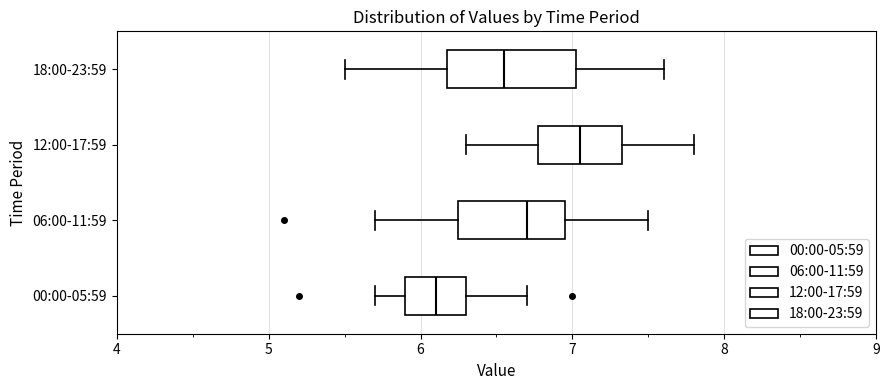

Which box has the furthest to the left median line?

00:00-05:59